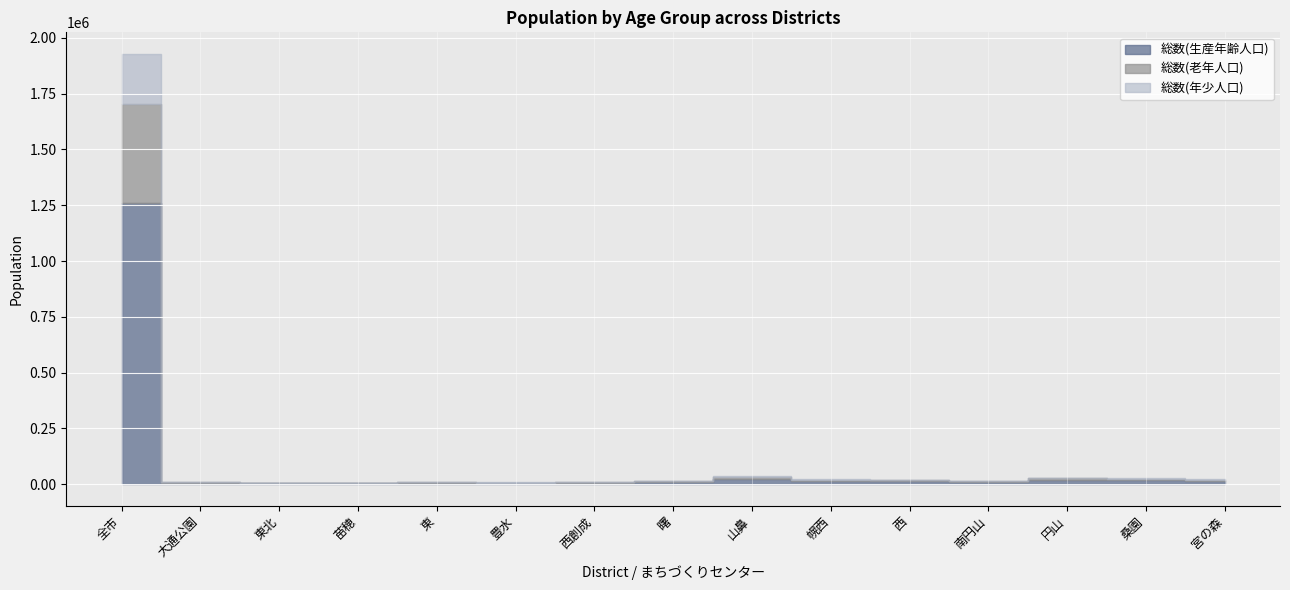

What is the maximum value for 総数(老年人口)?

445282